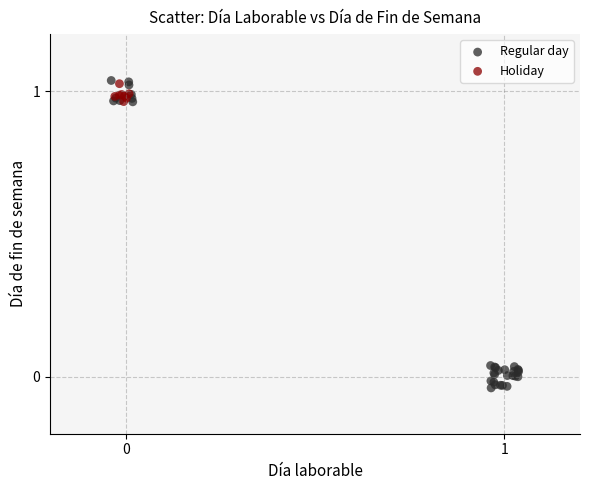

Which series contains the highest Y value?

Regular day